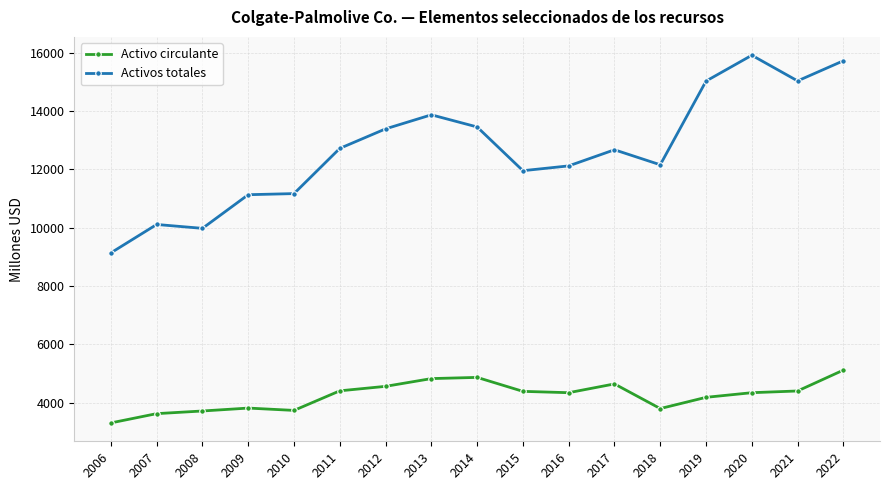

At which category does the chart reach its minimum across all series?

2006